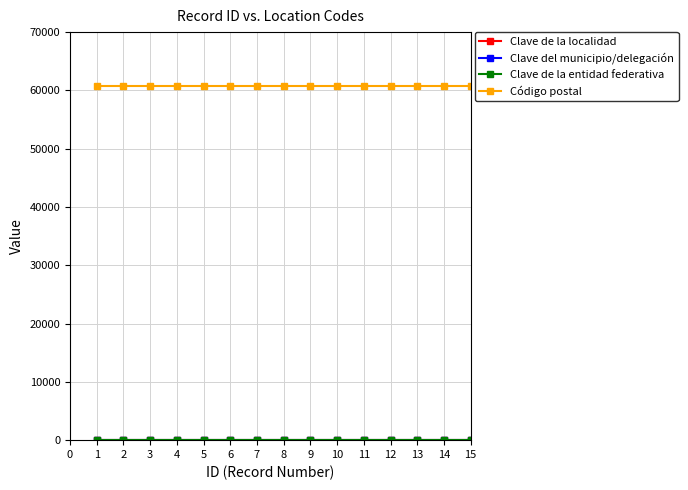

Is it true that Código postal equals 60710 at 11?

True